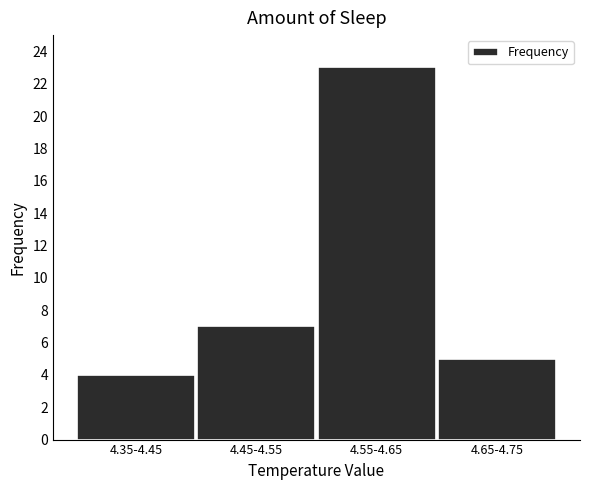

Reading left to right, extract all data points from this chart.

4	7	23	5